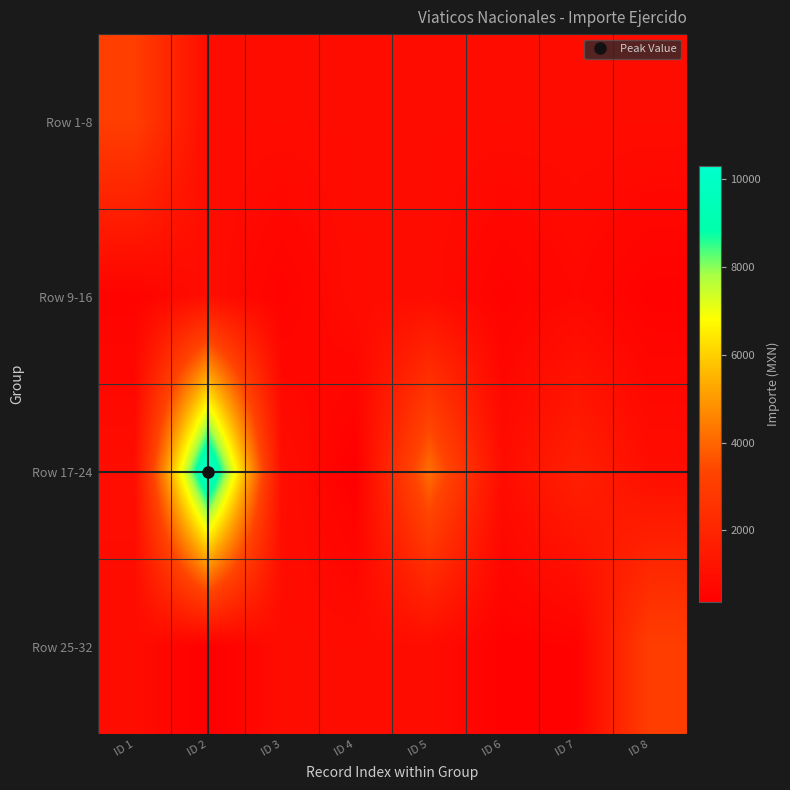

At which category is the sum across all series the highest?

ID 2